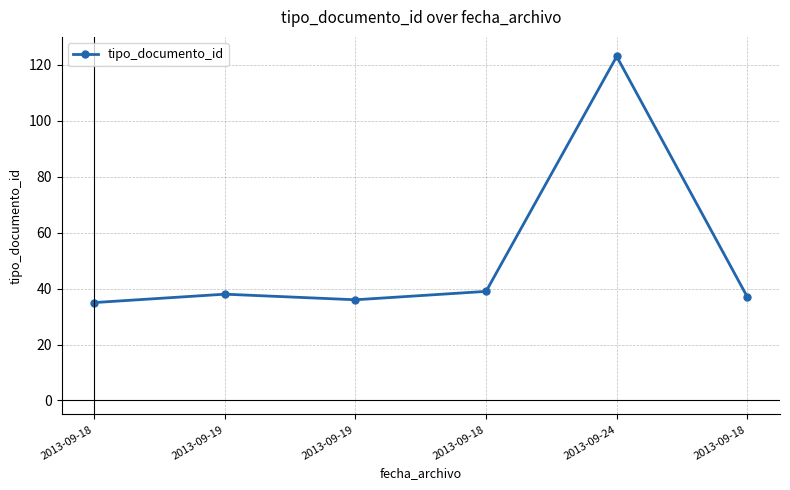

What is the label of the 1st point from the right?

2013-09-18